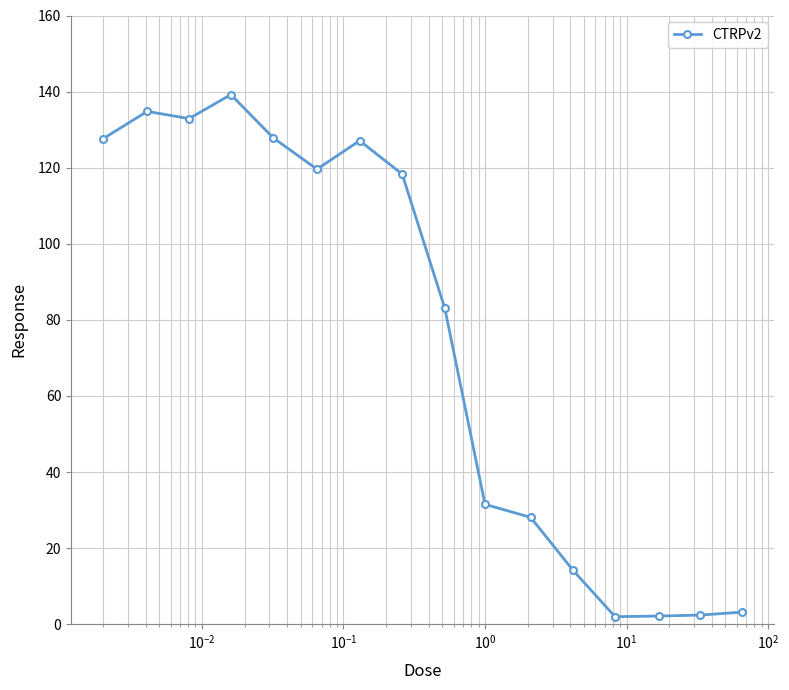

What is the greatest value displayed?

139.2